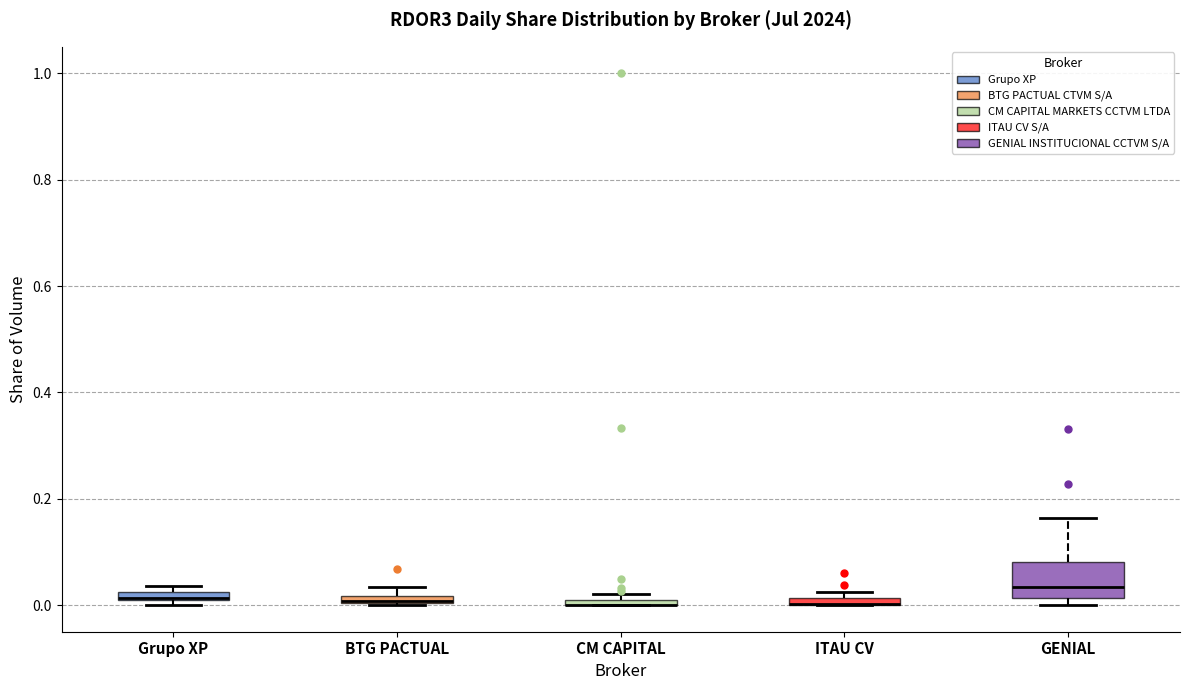

Where is the lower edge of the box for BTG PACTUAL on the y-axis? The values are not printed on the chart, so give them approximately, as read against the axis.

0.00